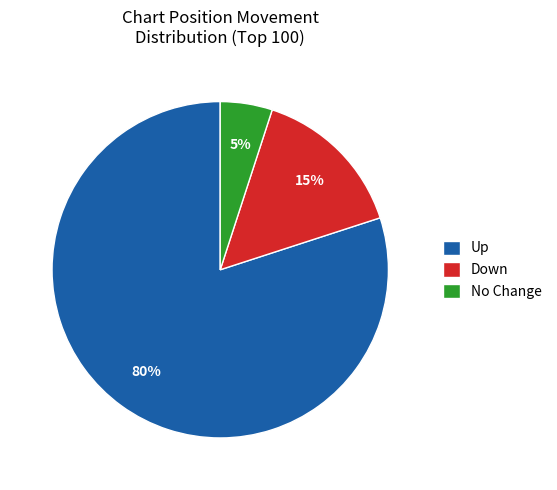

Do Down and No Change together represent more than half of the pie?

No